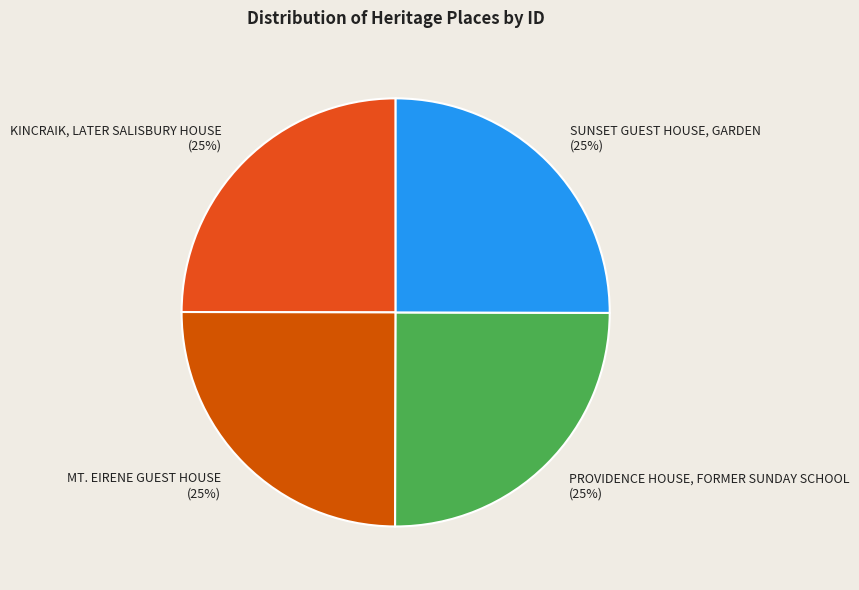

What is the ratio of the value at KINCRAIK, LATER SALISBURY HOUSE to the value at SUNSET GUEST HOUSE, GARDEN?

1.0